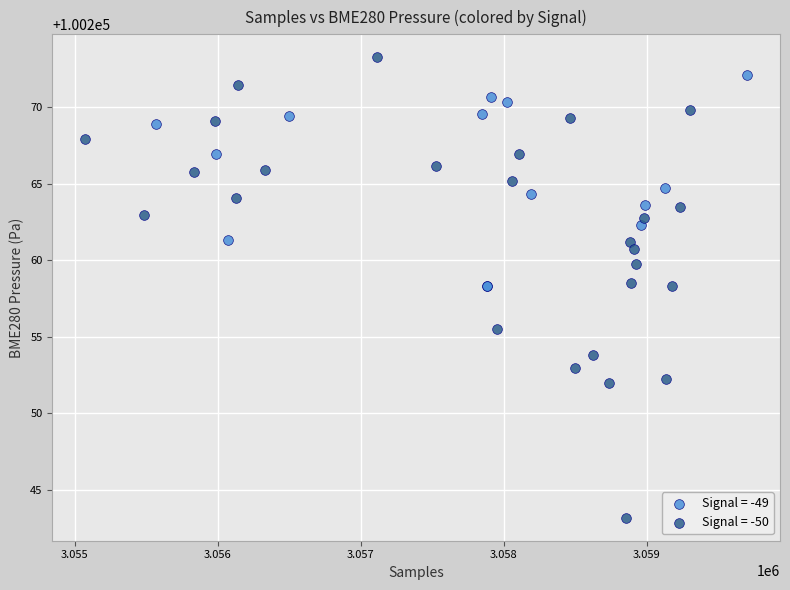

Which series has the largest Y range (max minus min)?

Signal = -50